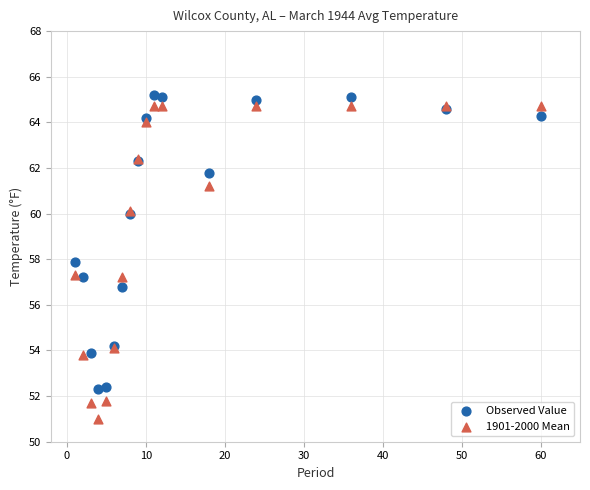

Which series reaches the minimum Y coordinate?

1901-2000 Mean